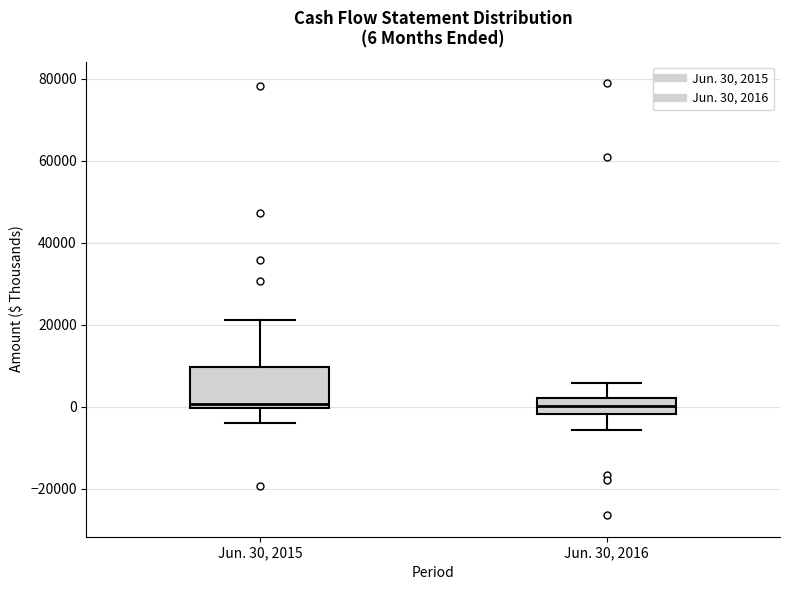

Comparing the boxes themselves (not the whiskers), which one is the tallest?

Jun. 30, 2015